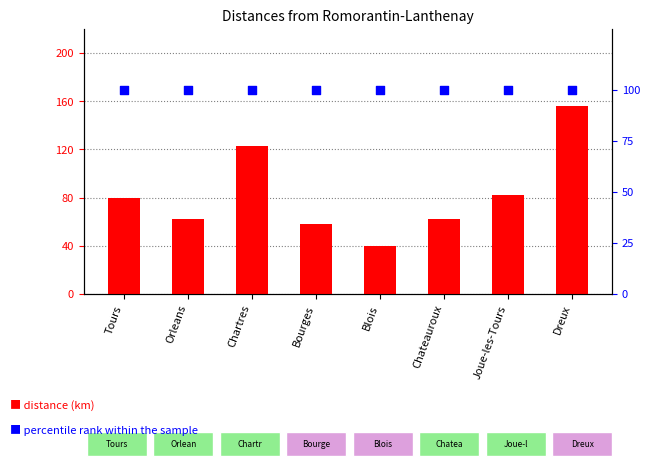

At which category is the sum across all series the highest?

Dreux